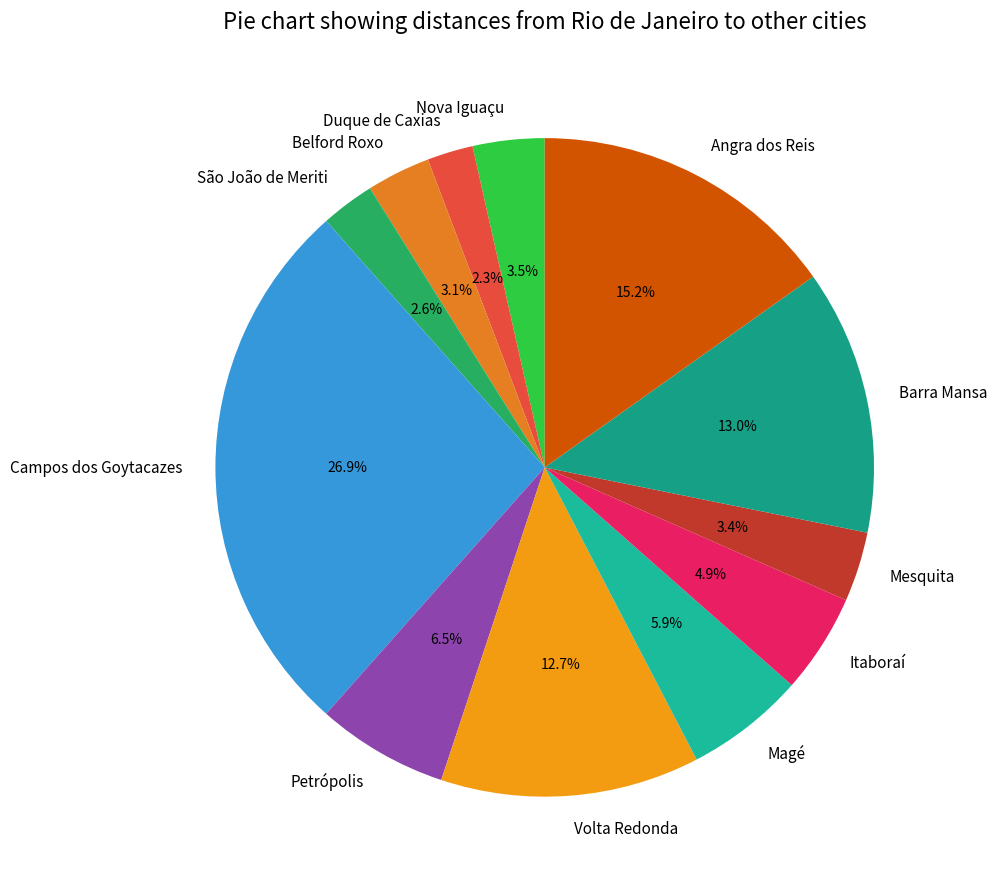

Do Volta Redonda and Angra dos Reis together represent more than half of the pie?

No